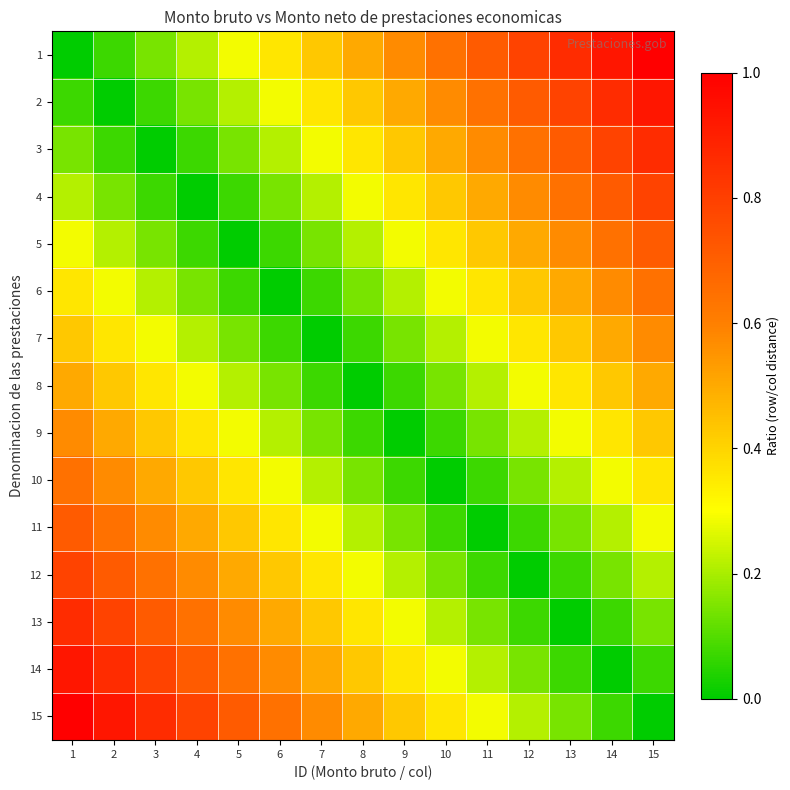

Rank the series by their maximum value, from highest to lowest.

1, 15, 2, 14, 3, 13, 4, 12, 5, 11, 6, 10, 7, 9, 8